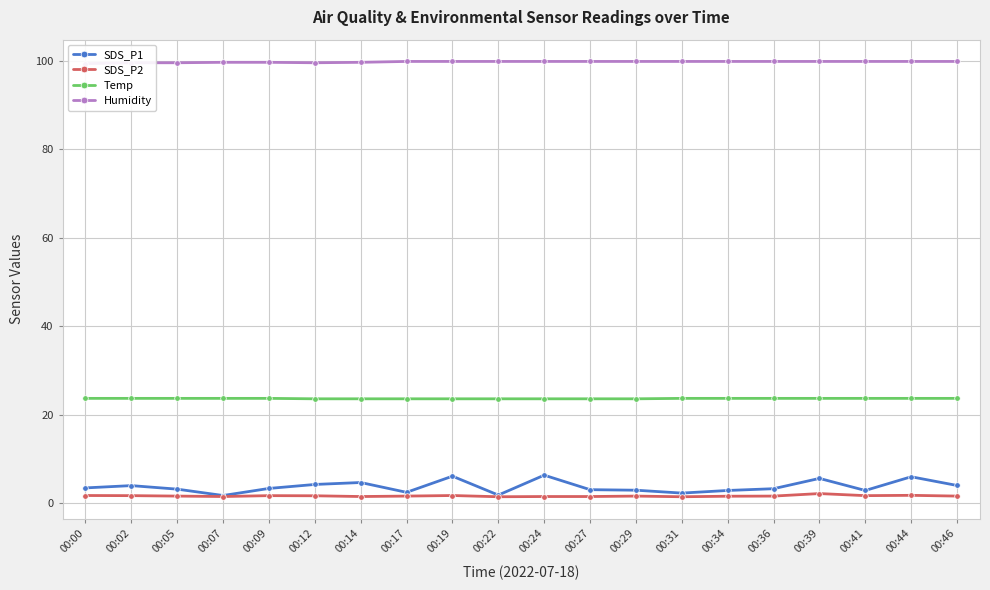

Between 00:09 and 00:12, which is larger?

00:12